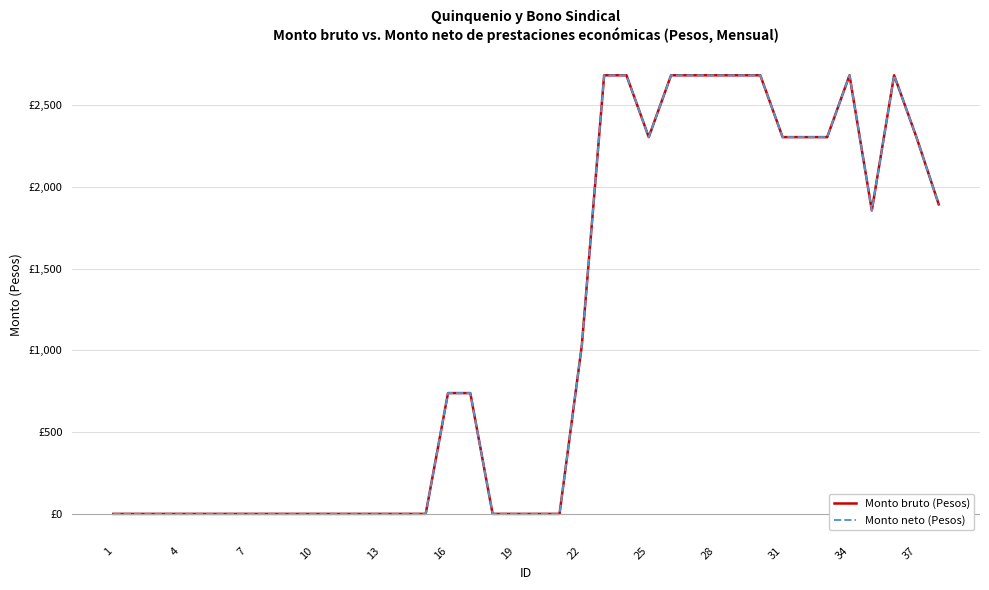

Is this an area chart (filled region under the line)?

No